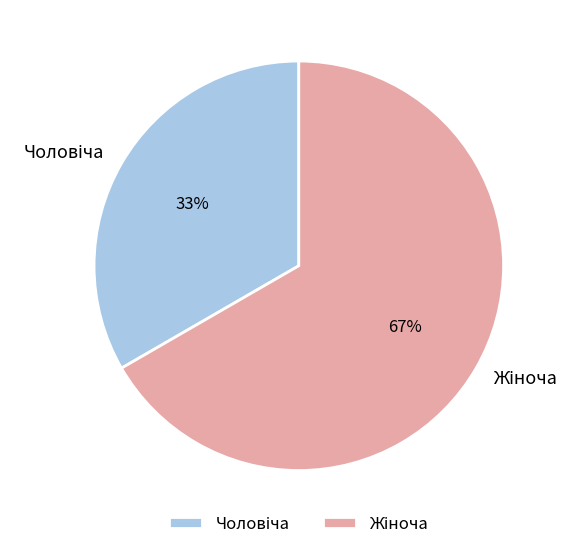

To the nearest percent, what is the average slice percentage?

50%